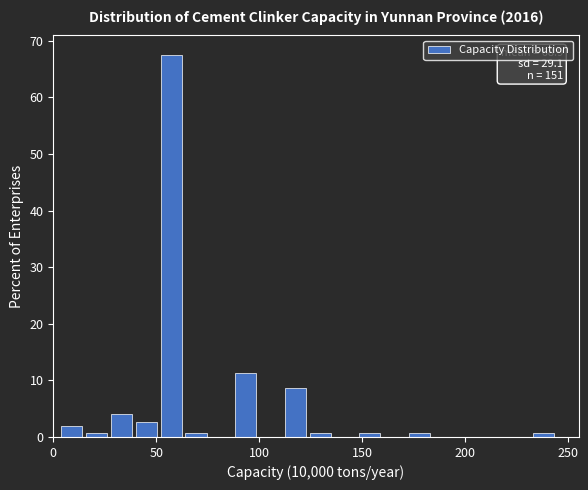

Read against the x-axis, roughly where is the centre of the tallest bar?

55